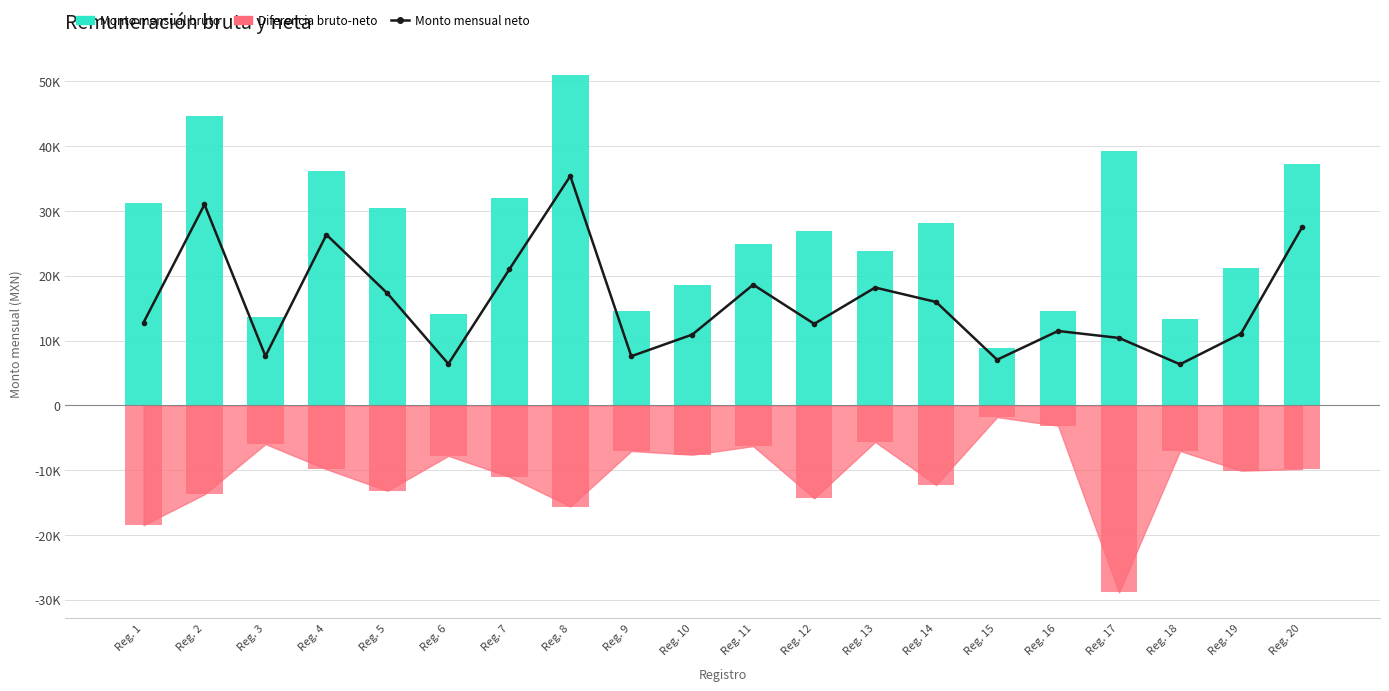

What is the value of the Monto mensual bruto bar at the 19th from the left?

21149.2